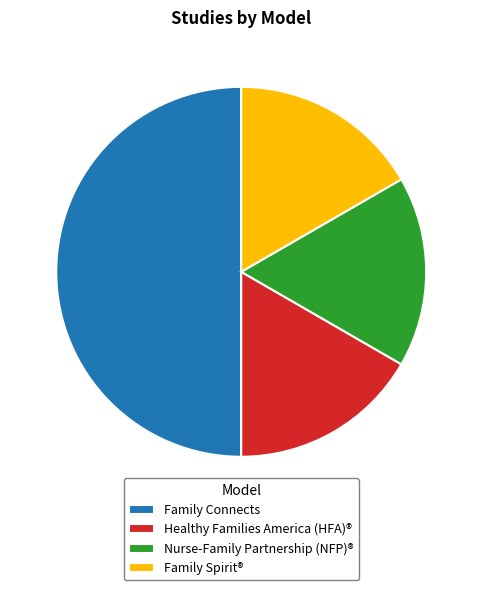

Is the sum of Nurse-Family Partnership (NFP)® and Family Connects greater than half?

Yes